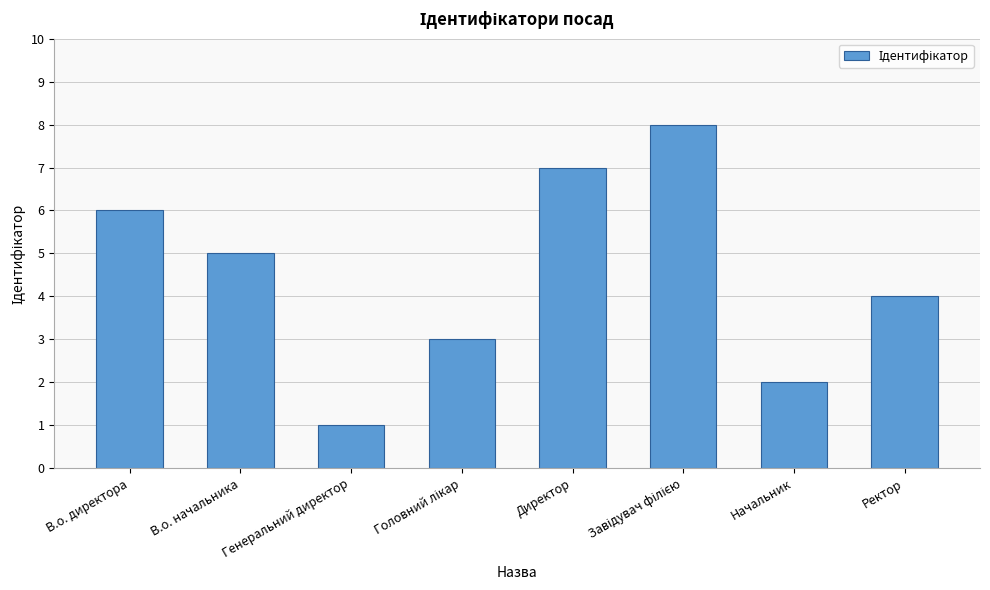

Reading right to left, what are all the values shown in this chart?

4	2	8	7	3	1	5	6